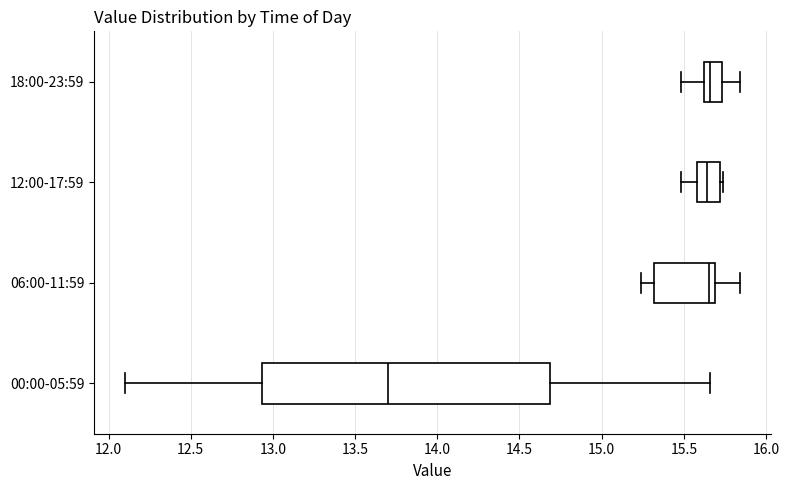

Comparing the boxes themselves (not the whiskers), which one is the widest?

00:00-05:59